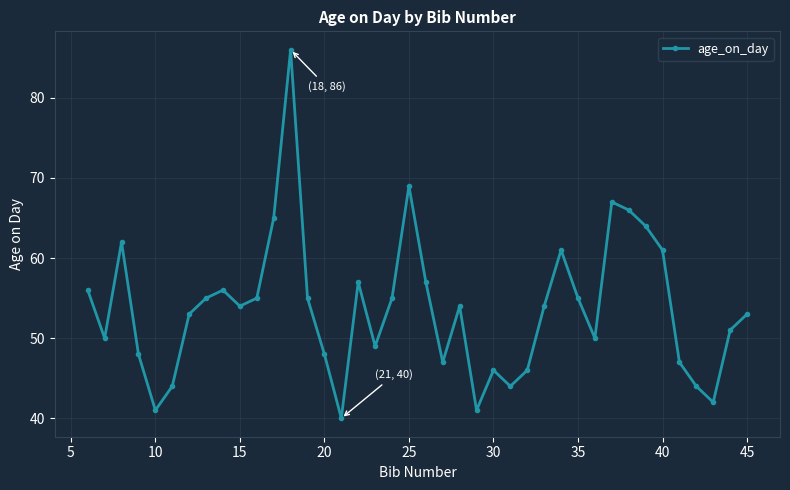

Count the number of data series in this chart.

1